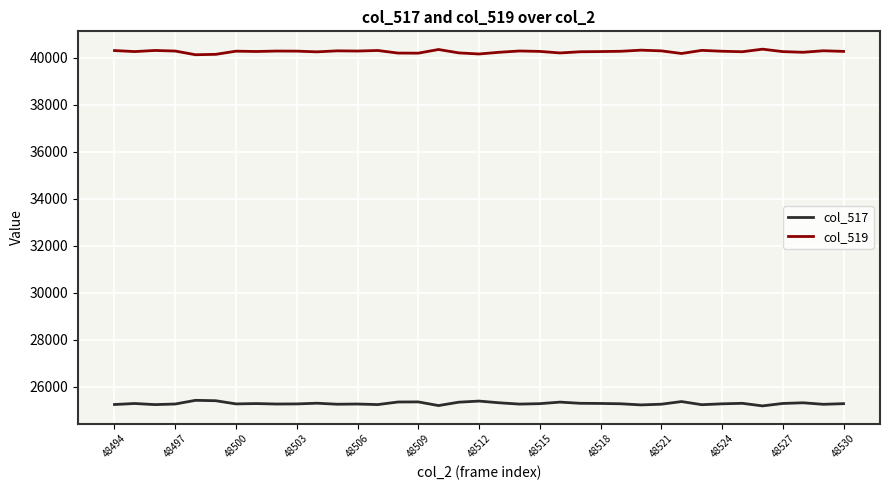

What is the highest value of the col_517 series?

25413